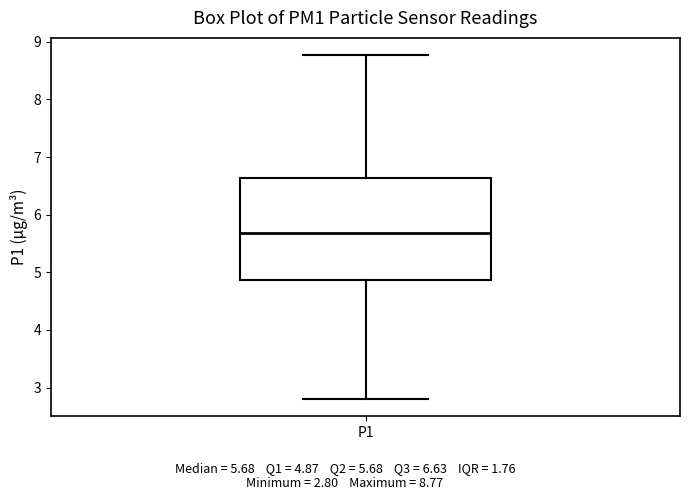

Read this box plot against the y-axis: the position of the median line, the range covered by the box, and the ends of both whiskers. The values are not printed on the chart, so give them approximately, as read against the axis.

median 5.7, box 4.9 to 6.6, whiskers 2.8 to 8.8